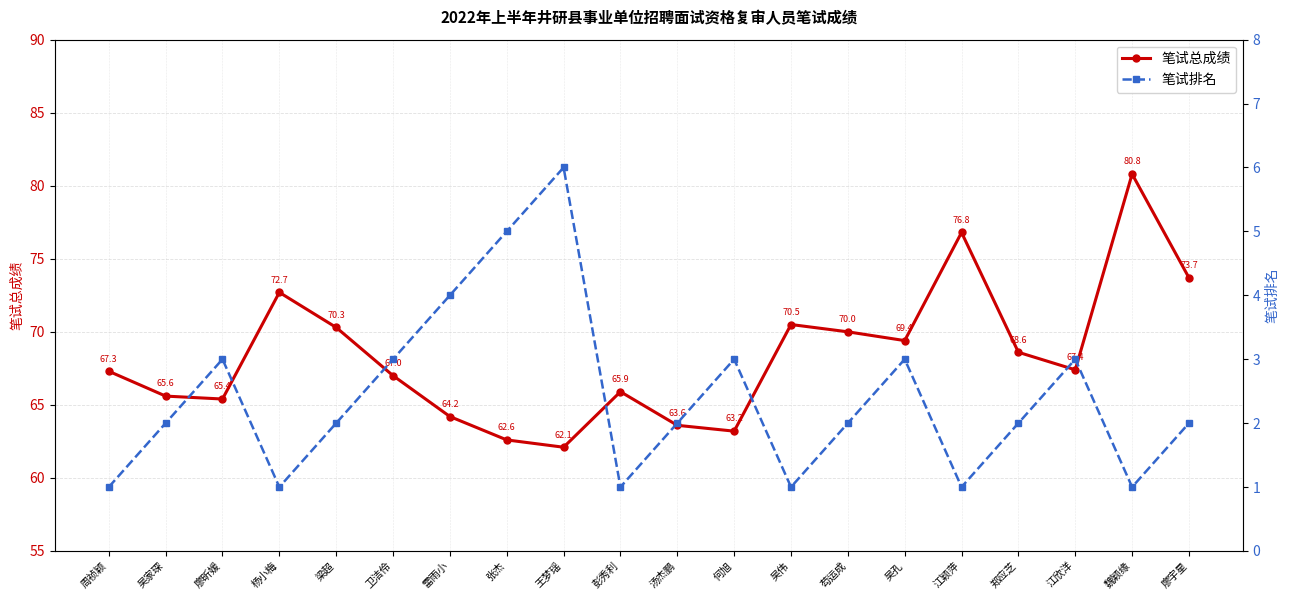

How many series are shown in this chart?

2